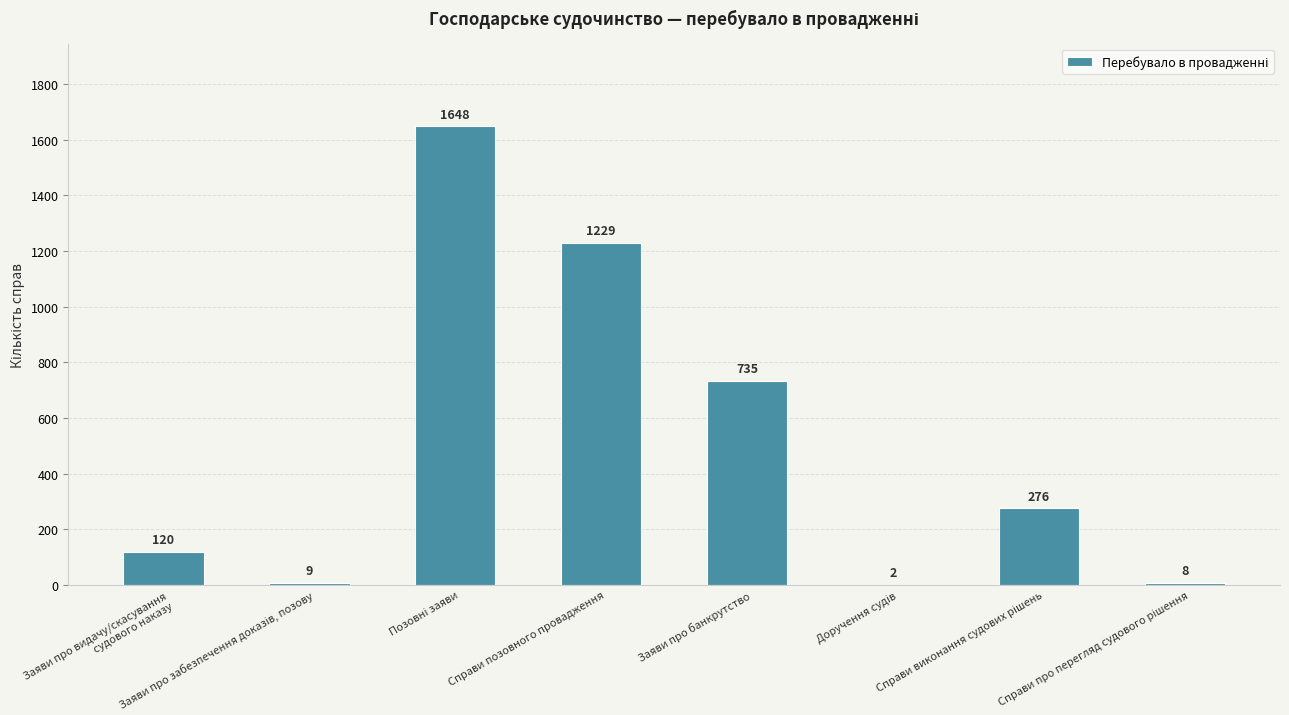

Between Справи позовного провадження and Заяви про видачу/скасування судового наказу, which is larger?

Справи позовного провадження